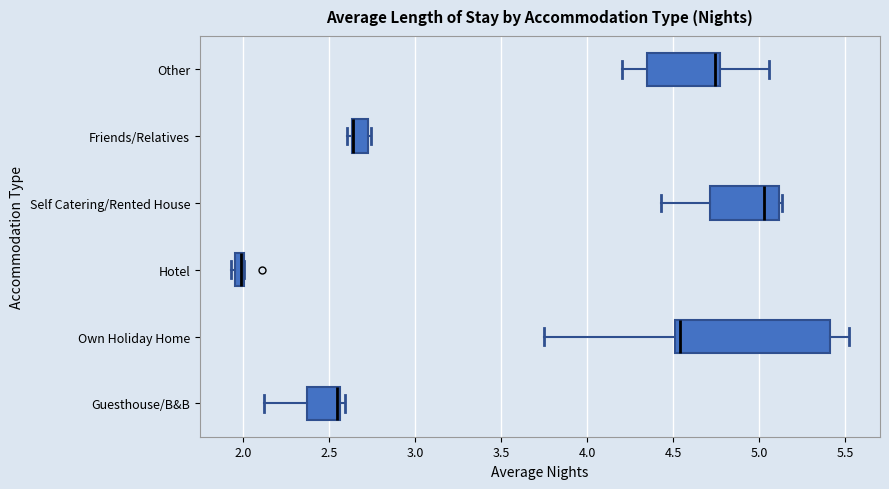

Which box is the widest, from its left edge to its right edge?

Own Holiday Home